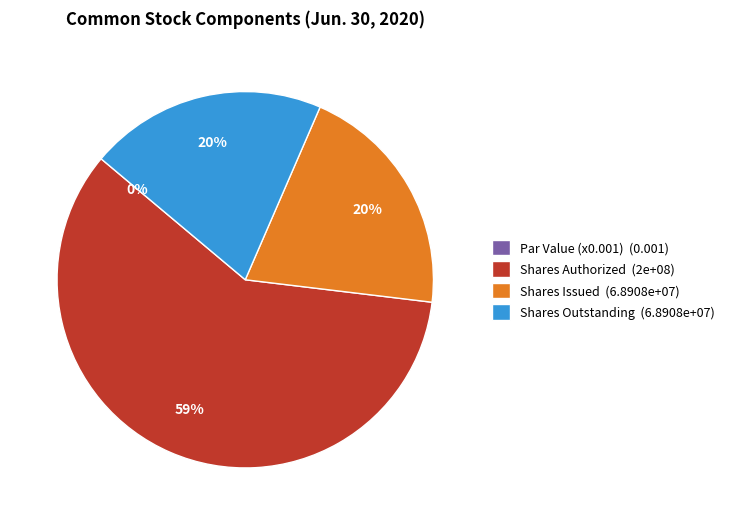

Count the number of slices in the pie.

4